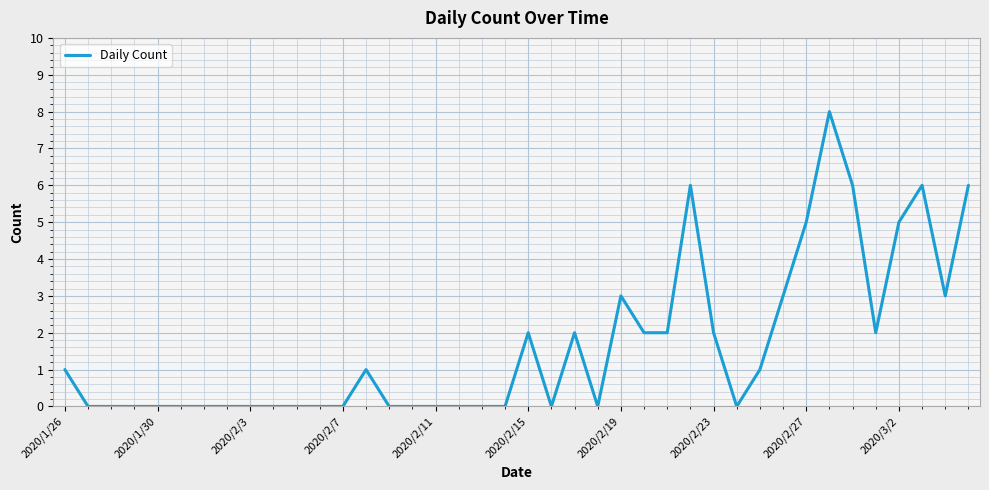

What is the greatest value displayed?

8